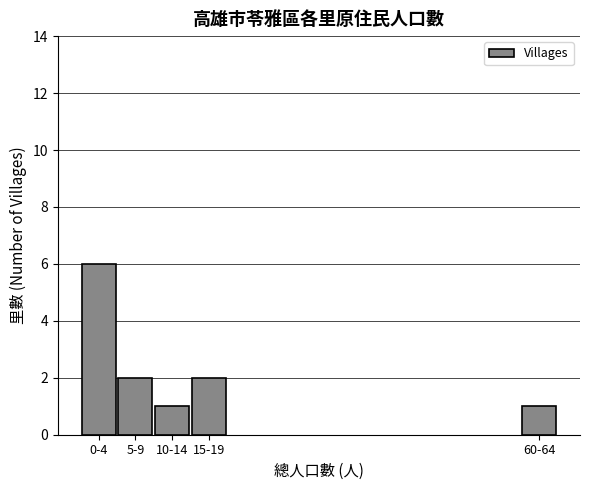

Reading right to left, what are all the values shown in this chart?

60-64=1	15-19=2	10-14=1	5-9=2	0-4=6